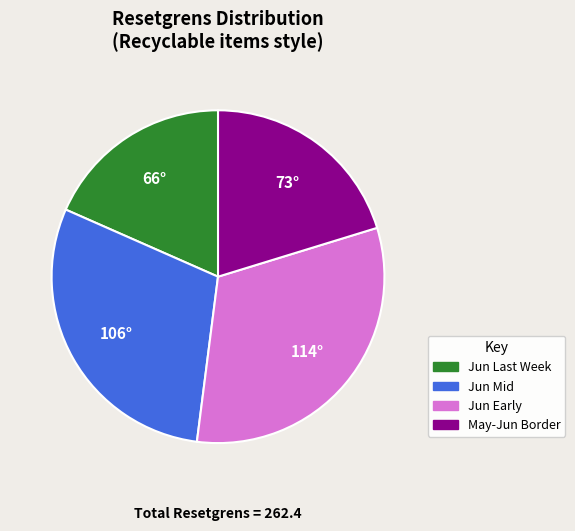

True or false: Jun Early accounts for 32% of the total.

True